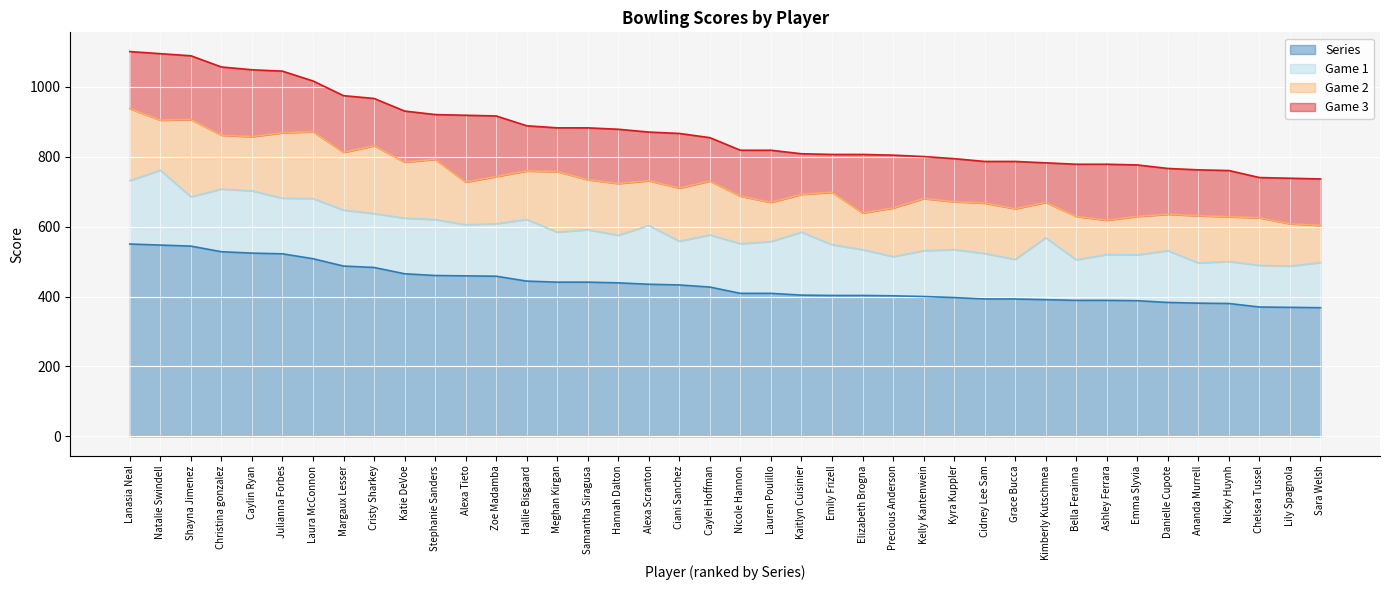

Reading left to right, list all the values displayed in this chart.

Series: Lanasia Neal=550	Natalie Swindell=547	Shayna Jimenez=544	Christina gonzalez=528	Caylin Ryan=524	Julianna Forbes=522	Laura McConnon=508	Margaux Lesser=487	Cristy Sharkey=483	Katie DeVoe=465	Stephanie Sanders=460	Alexa Tieto=459	Zoe Madamba=458	Hallie Bisgaard=444	Meghan Kirgan=441	Samantha Siragusa=441	Hannah Dalton=439	Alexa Scranton=435	Ciani Sanchez=433	Caylei Hoffman=427	Nicole Hannon=409	Lauren Poulillo=409	Kaitlyn Cuisinier=404	Emily Frizell=403	Elizabeth Brogna=403	Precious Anderson=402	Kelly Kantenwein=400	Kyra Kuppler=397	Cidney Lee Sam=393	Grace Bucca=393	Kimberly Kutschmea=391	Bella Ferainna=389	Ashley Ferrara=389	Emma Slyvia=388	Danielle Cupote=383	Ananda Murrell=381	Nicky Huynh=380	Chelsea Tussel=370	Lily Spagnola=369	Sara Welsh=368
Game 1: Lanasia Neal=181	Natalie Swindell=214	Shayna Jimenez=141	Christina gonzalez=179	Caylin Ryan=178	Julianna Forbes=159	Laura McConnon=172	Margaux Lesser=160	Cristy Sharkey=154	Katie DeVoe=159	Stephanie Sanders=160	Alexa Tieto=146	Zoe Madamba=150	Hallie Bisgaard=176	Meghan Kirgan=143	Samantha Siragusa=150	Hannah Dalton=136	Alexa Scranton=168	Ciani Sanchez=125	Caylei Hoffman=149	Nicole Hannon=142	Lauren Poulillo=148	Kaitlyn Cuisinier=180	Emily Frizell=145	Elizabeth Brogna=131	Precious Anderson=112	Kelly Kantenwein=131	Kyra Kuppler=137	Cidney Lee Sam=130	Grace Bucca=113	Kimberly Kutschmea=177	Bella Ferainna=116	Ashley Ferrara=131	Emma Slyvia=131	Danielle Cupote=148	Ananda Murrell=115	Nicky Huynh=120	Chelsea Tussel=119	Lily Spagnola=118	Sara Welsh=129
Game 2: Lanasia Neal=206	Natalie Swindell=143	Shayna Jimenez=221	Christina gonzalez=154	Caylin Ryan=155	Julianna Forbes=187	Laura McConnon=191	Margaux Lesser=165	Cristy Sharkey=194	Katie DeVoe=160	Stephanie Sanders=172	Alexa Tieto=122	Zoe Madamba=135	Hallie Bisgaard=139	Meghan Kirgan=173	Samantha Siragusa=143	Hannah Dalton=148	Alexa Scranton=128	Ciani Sanchez=152	Caylei Hoffman=154	Nicole Hannon=136	Lauren Poulillo=112	Kaitlyn Cuisinier=108	Emily Frizell=150	Elizabeth Brogna=105	Precious Anderson=139	Kelly Kantenwein=149	Kyra Kuppler=137	Cidney Lee Sam=144	Grace Bucca=145	Kimberly Kutschmea=101	Bella Ferainna=124	Ashley Ferrara=98	Emma Slyvia=110	Danielle Cupote=104	Ananda Murrell=135	Nicky Huynh=128	Chelsea Tussel=136	Lily Spagnola=121	Sara Welsh=106
Game 3: Lanasia Neal=163	Natalie Swindell=190	Shayna Jimenez=182	Christina gonzalez=195	Caylin Ryan=191	Julianna Forbes=176	Laura McConnon=145	Margaux Lesser=162	Cristy Sharkey=135	Katie DeVoe=146	Stephanie Sanders=128	Alexa Tieto=191	Zoe Madamba=173	Hallie Bisgaard=129	Meghan Kirgan=125	Samantha Siragusa=148	Hannah Dalton=155	Alexa Scranton=139	Ciani Sanchez=156	Caylei Hoffman=124	Nicole Hannon=131	Lauren Poulillo=149	Kaitlyn Cuisinier=116	Emily Frizell=108	Elizabeth Brogna=167	Precious Anderson=151	Kelly Kantenwein=120	Kyra Kuppler=123	Cidney Lee Sam=119	Grace Bucca=135	Kimberly Kutschmea=113	Bella Ferainna=149	Ashley Ferrara=160	Emma Slyvia=147	Danielle Cupote=131	Ananda Murrell=131	Nicky Huynh=132	Chelsea Tussel=115	Lily Spagnola=130	Sara Welsh=133